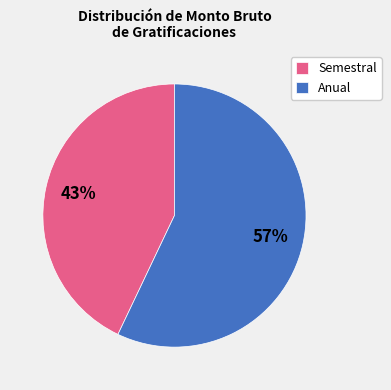

What percentage is the Anual slice, to the nearest percent?

57%